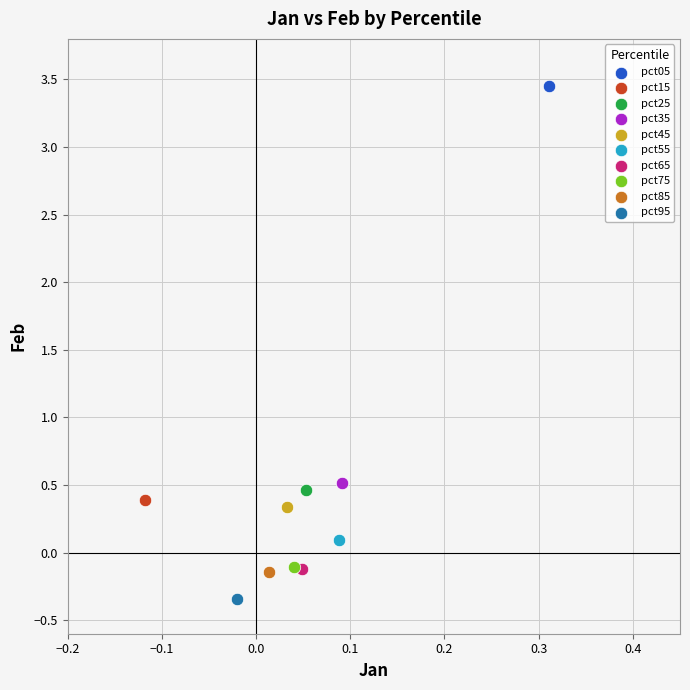

What are all the series names shown in the legend?

pct05, pct15, pct25, pct35, pct45, pct55, pct65, pct75, pct85, pct95